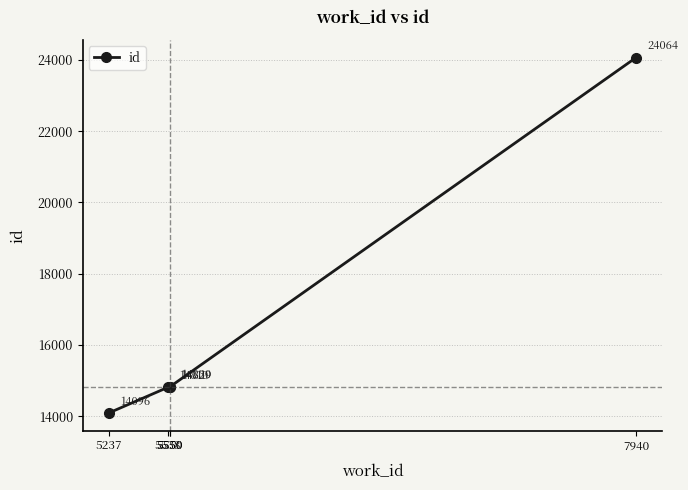

What is the approximate value at 5237, to the nearest 100?

14100